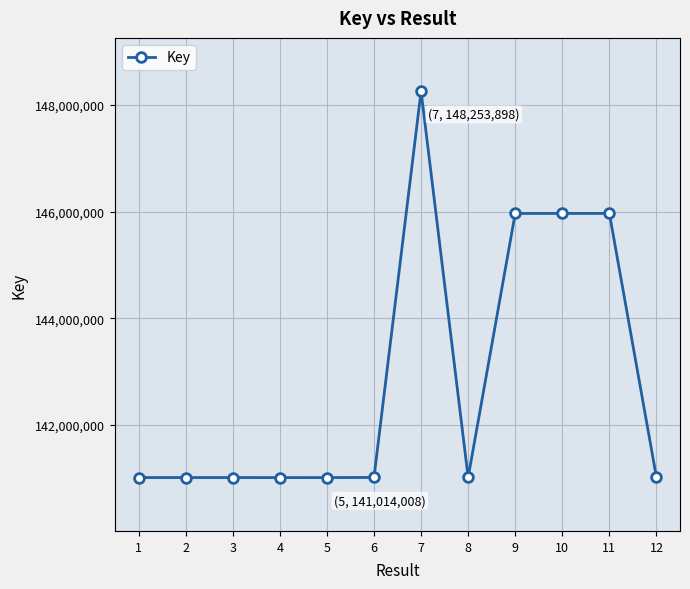

What is the value of the 7th point from the left?

148253898